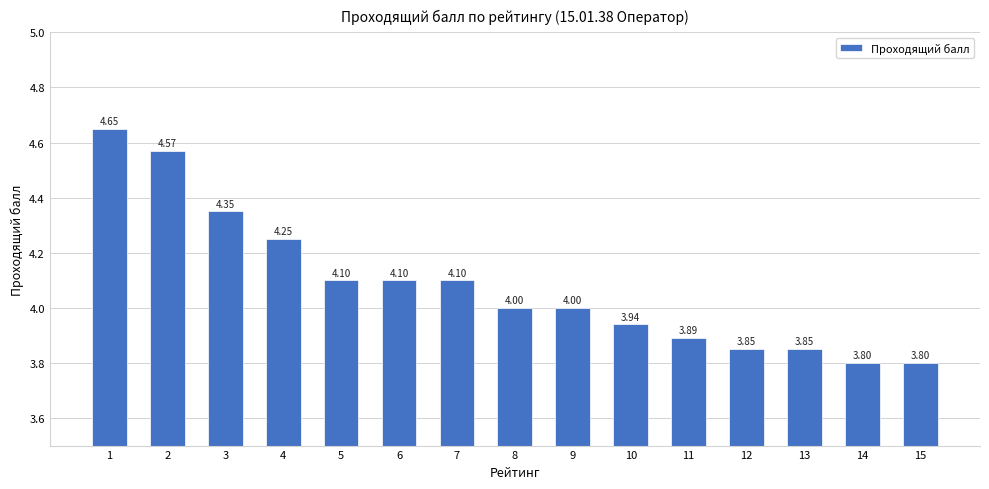

What is the value of the 5th bar from the left?

4.1